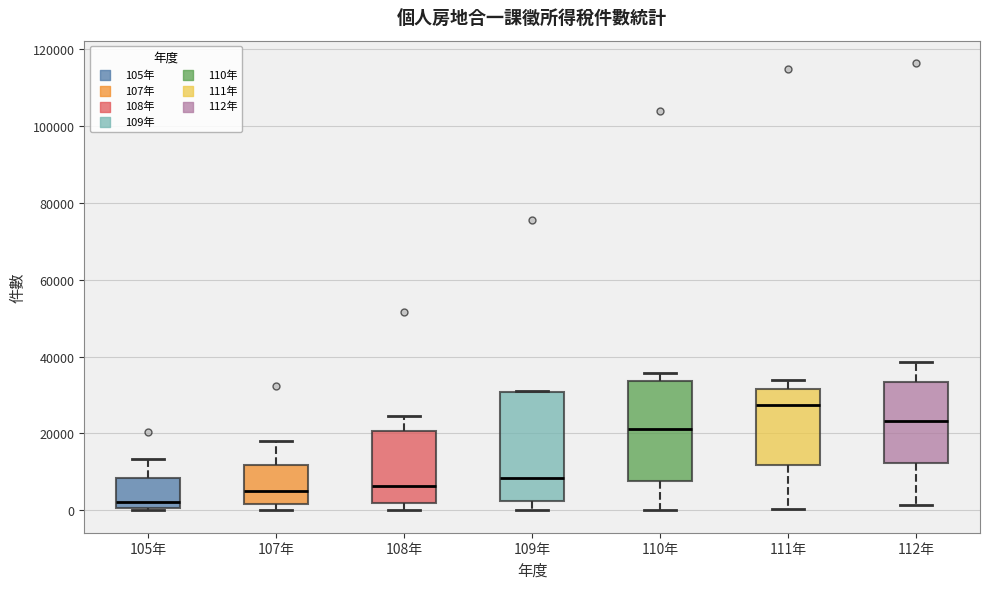

Which box's median line is the lowest?

105年